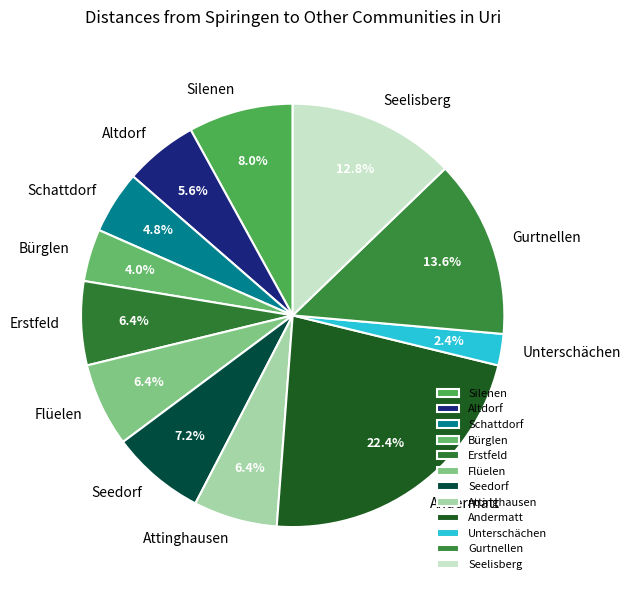

Is there a majority slice in this chart?

No